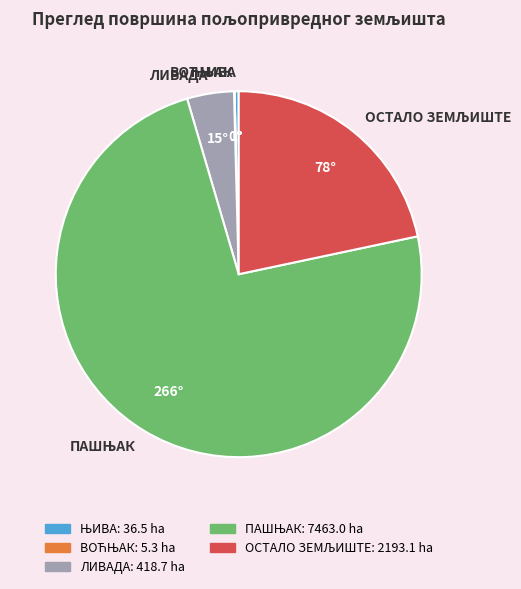

Is there a majority slice in this chart?

Yes